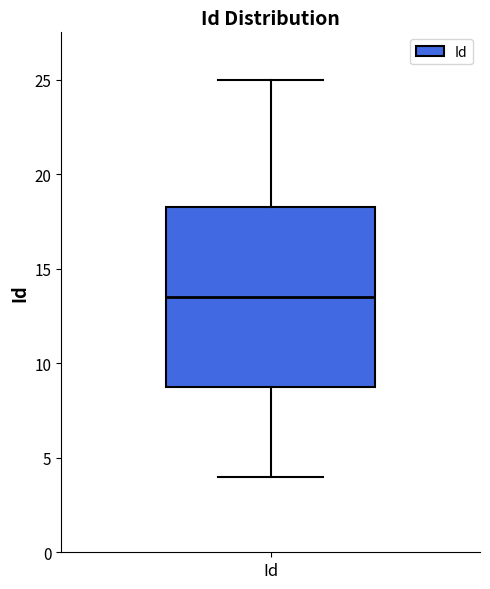

Read this box plot against the y-axis: the position of the median line, the range covered by the box, and the ends of both whiskers. The values are not printed on the chart, so give them approximately, as read against the axis.

median 13.5, box 9.0 to 18.5, whiskers 4.0 to 25.0